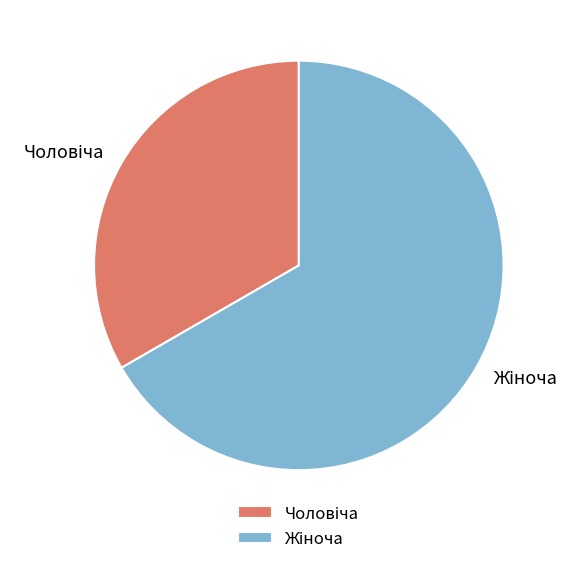

Is there any slice that represents more than half of the pie?

Yes